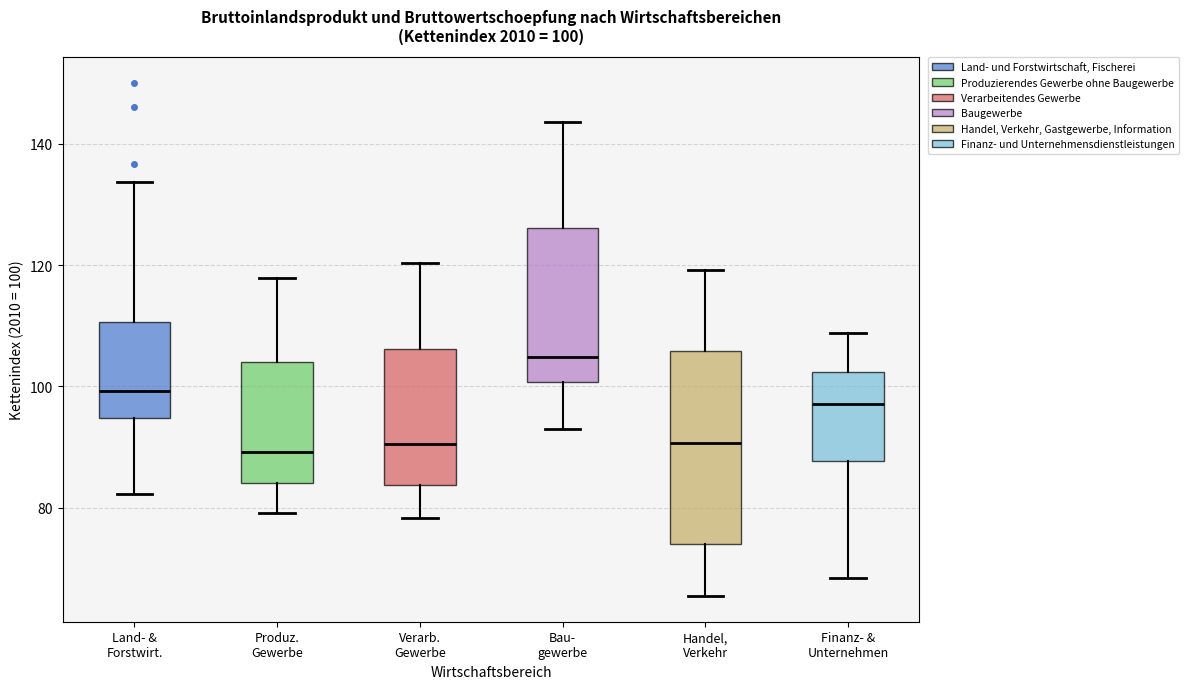

Which box is the tallest, from its lower edge to its upper edge?

Handel, Verkehr